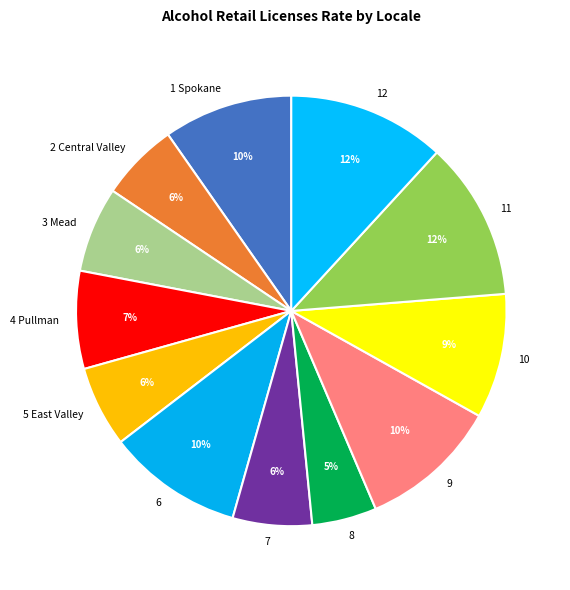

Which has a higher value, 4 Pullman or 6?

6